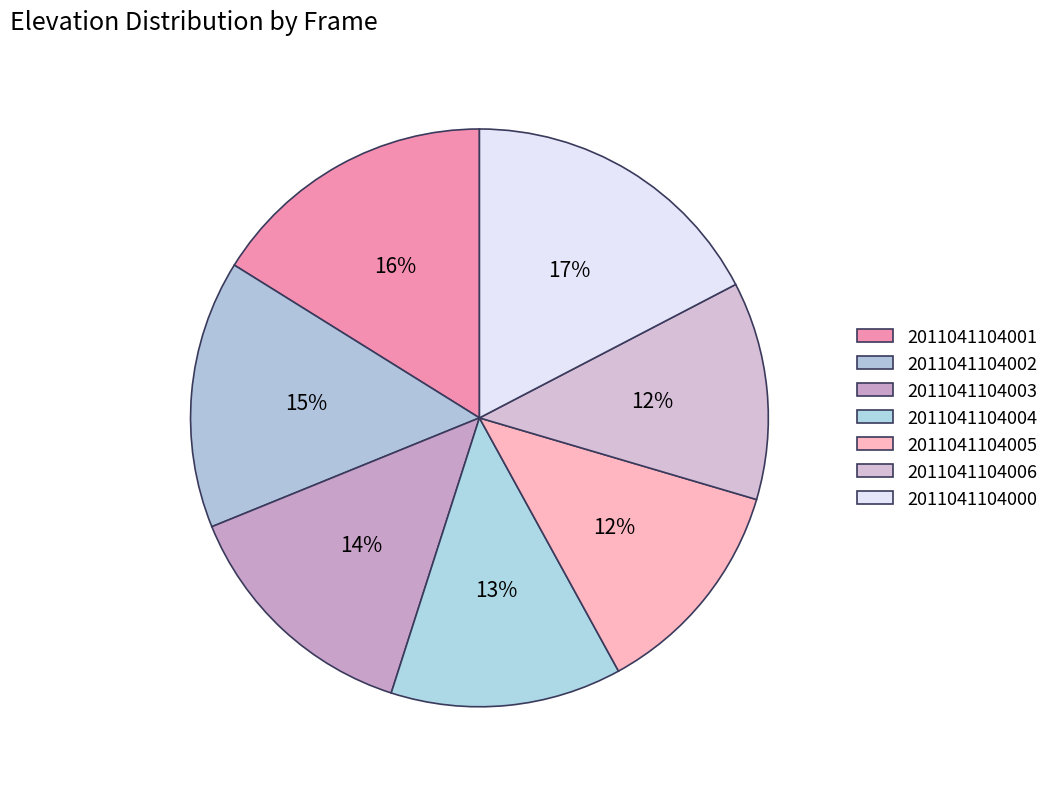

How many slices are in this pie chart?

7